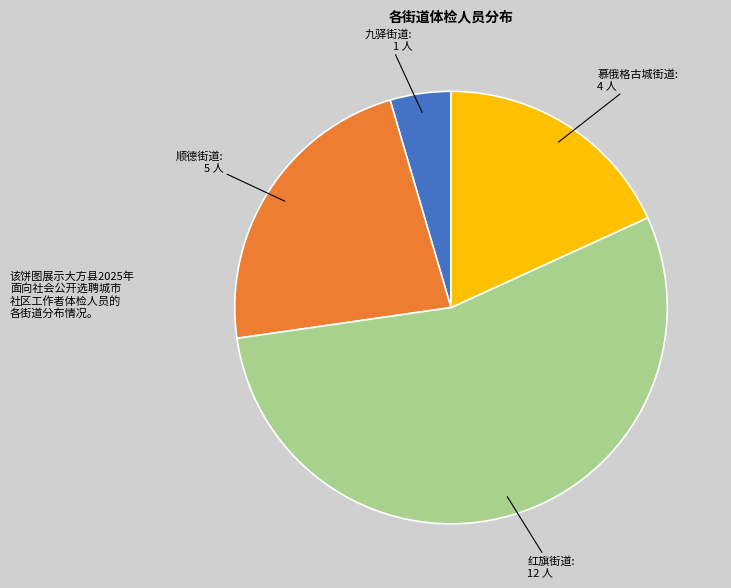

Is there any slice that represents more than half of the pie?

Yes